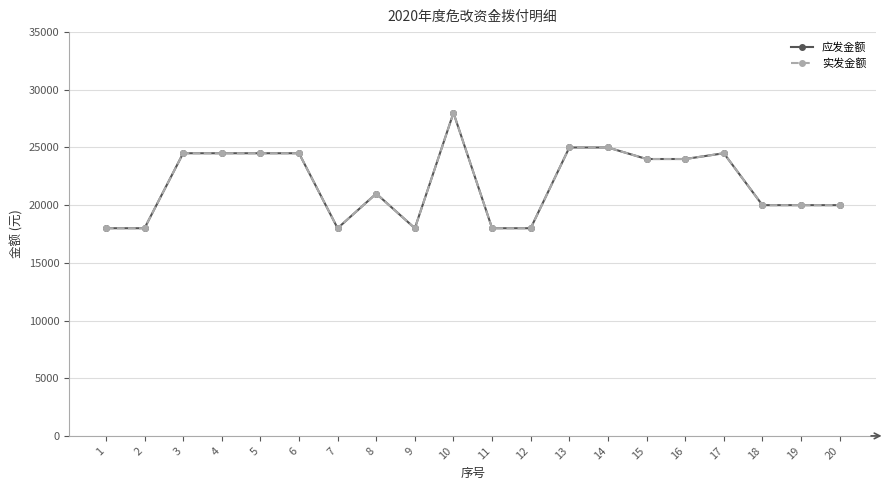

Is it true that 实发金额 equals 41613 at 13?

False